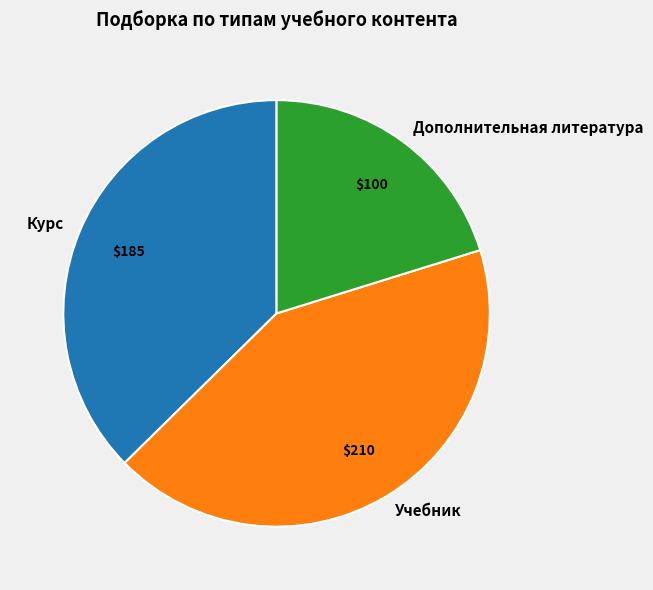

Do Дополнительная литература and Курс together represent more than half of the pie?

Yes